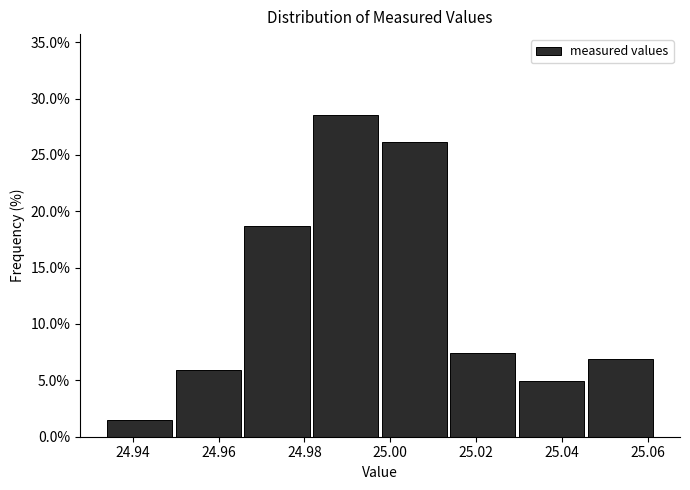

Reading left to right, list every bar in this chart as the range it spans on the x-axis followed by its height. The values are not printed on the chart, so give them approximately, as read against the axis.

24.934 to 24.950: 1.5
24.950 to 24.966: 6.0
24.966 to 24.982: 18.5
24.982 to 24.998: 28.5
24.998 to 25.014: 26.0
25.014 to 25.030: 7.5
25.030 to 25.046: 5.0
25.046 to 25.062: 7.0